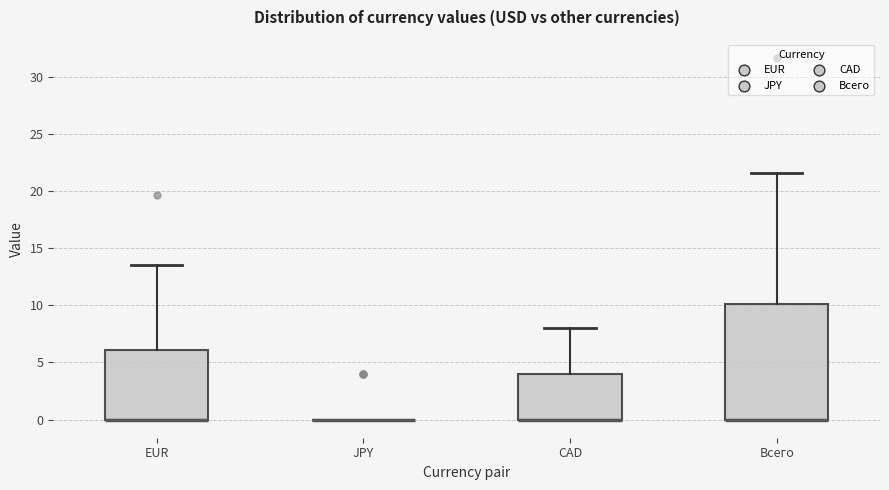

Reading left to right, read every box against the y-axis: the position of its median line, the range the box covers, and the ends of its whiskers. The values are not printed on the chart, so give them approximately, as read against the axis.

EUR: median 0.0 (drawn on the box's lower edge), box 0.0 to 6.0, whiskers 0.0 to 13.5
JPY: box collapsed to a line at 0.0, whiskers 0.0 to 0.0
CAD: median 0.0 (drawn on the box's lower edge), box 0.0 to 4.0, whiskers 0.0 to 8.0
Всего: median 0.0 (drawn on the box's lower edge), box 0.0 to 10.0, whiskers 0.0 to 21.5